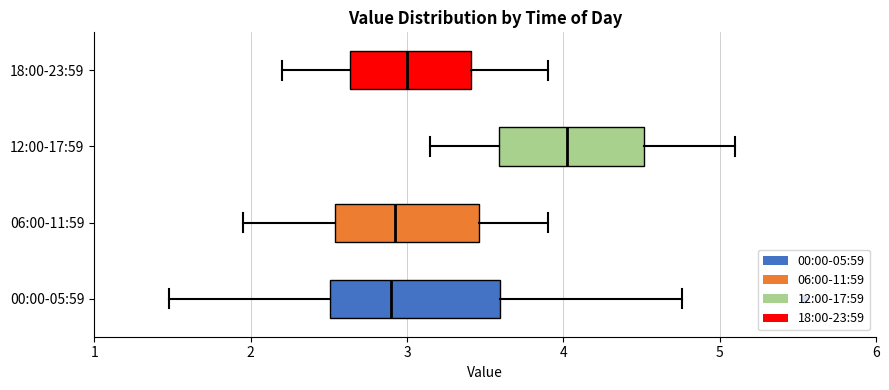

Reading bottom to top, transcribe this box plot: for each box, give where its median line is, the range the box spans, and where its two whiskers end, as read against the x-axis. The values are not printed on the chart, so give them approximately, as read against the axis.

00:00-05:59: median 2.9, box 2.5 to 3.6, whiskers 1.5 to 4.8
06:00-11:59: median 2.9, box 2.5 to 3.5, whiskers 2.0 to 3.9
12:00-17:59: median 4.0, box 3.6 to 4.5, whiskers 3.2 to 5.1
18:00-23:59: median 3.0, box 2.6 to 3.4, whiskers 2.2 to 3.9